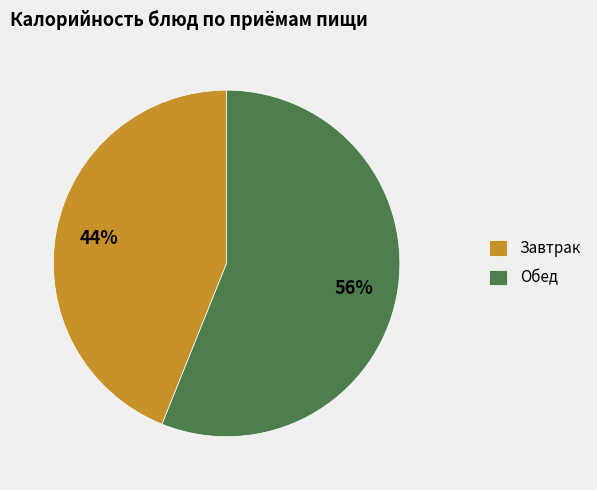

To the nearest percent, what is the combined percentage of Завтрак and Обед?

100%